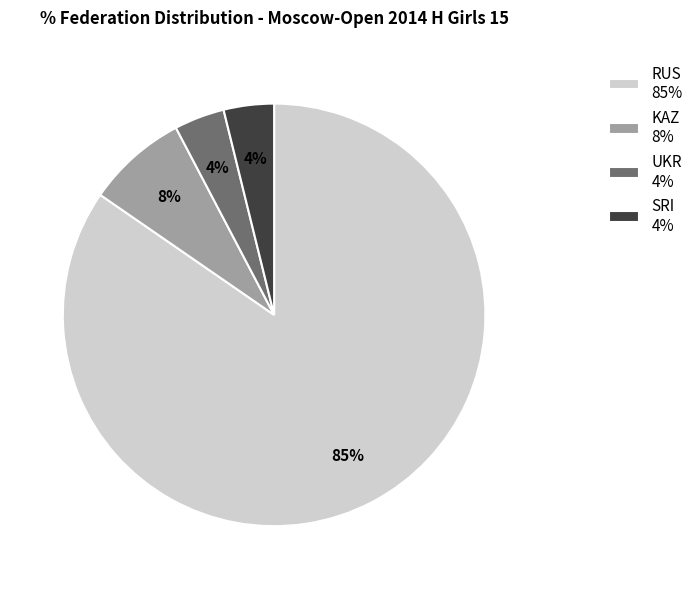

The KAZ slice represents 8% of the pie. True or false?

True